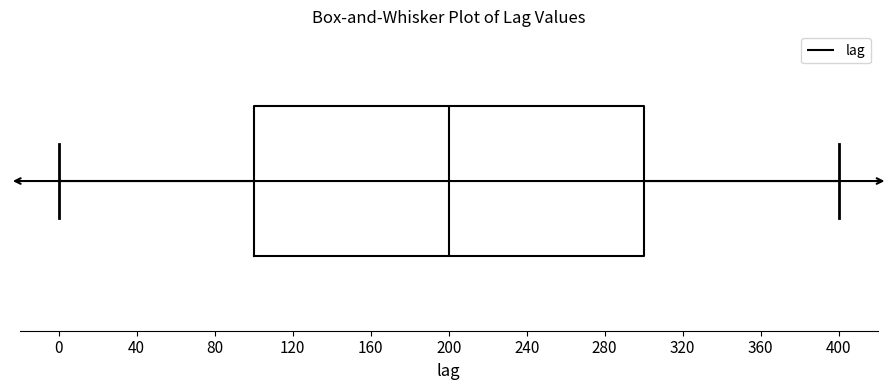

Read this box plot against the x-axis: the position of the median line, the range covered by the box, and the ends of both whiskers. The values are not printed on the chart, so give them approximately, as read against the axis.

median 200, box 100 to 300, whiskers 0 to 400